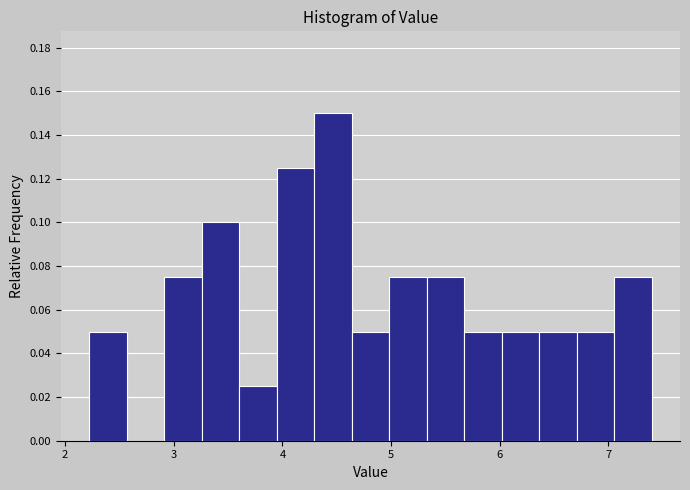

Around what value on the x-axis is the tallest bar? Give the approximate position of its centre, as read against the axis.

4.5